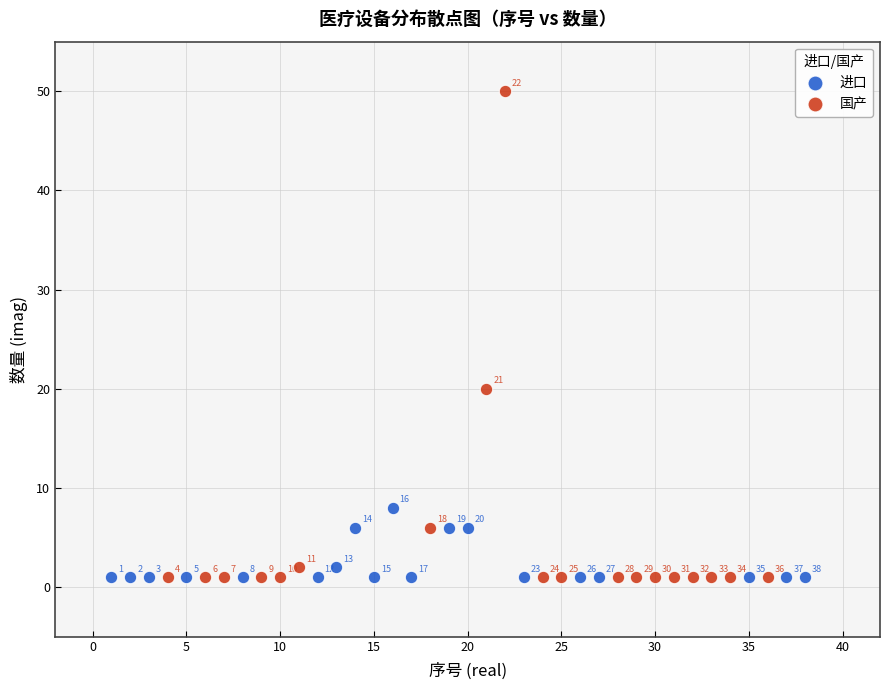

What are all the series names shown in the legend?

进口, 国产